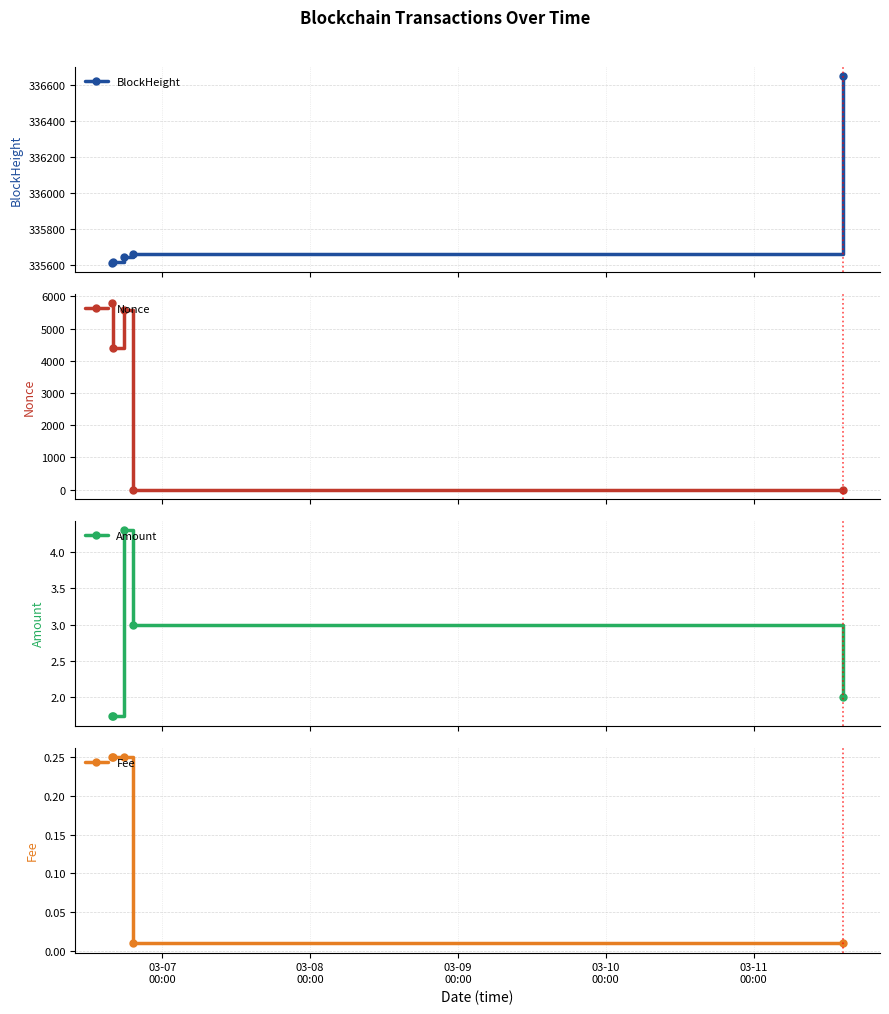

What is the value of the BlockHeight point at the 4th from the left?

335660